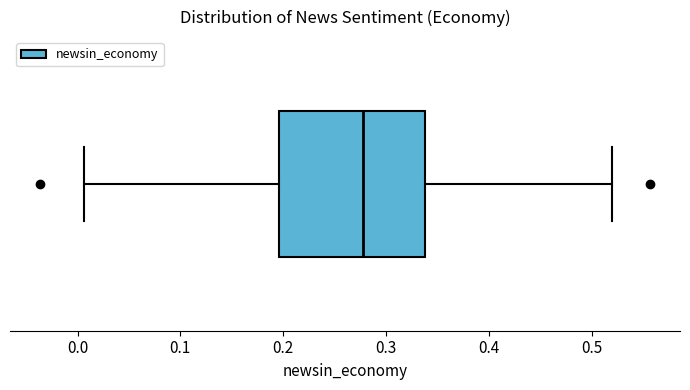

Read this box plot against the x-axis: the position of the median line, the range covered by the box, and the ends of both whiskers. The values are not printed on the chart, so give them approximately, as read against the axis.

median 0.28, box 0.20 to 0.34, whiskers 0.01 to 0.52